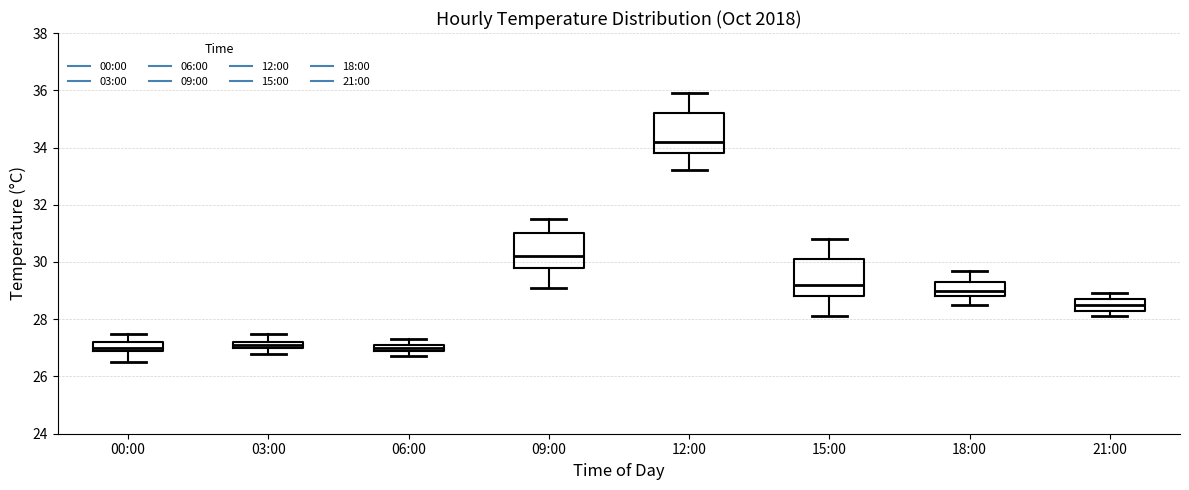

Which box has the highest median line?

12:00